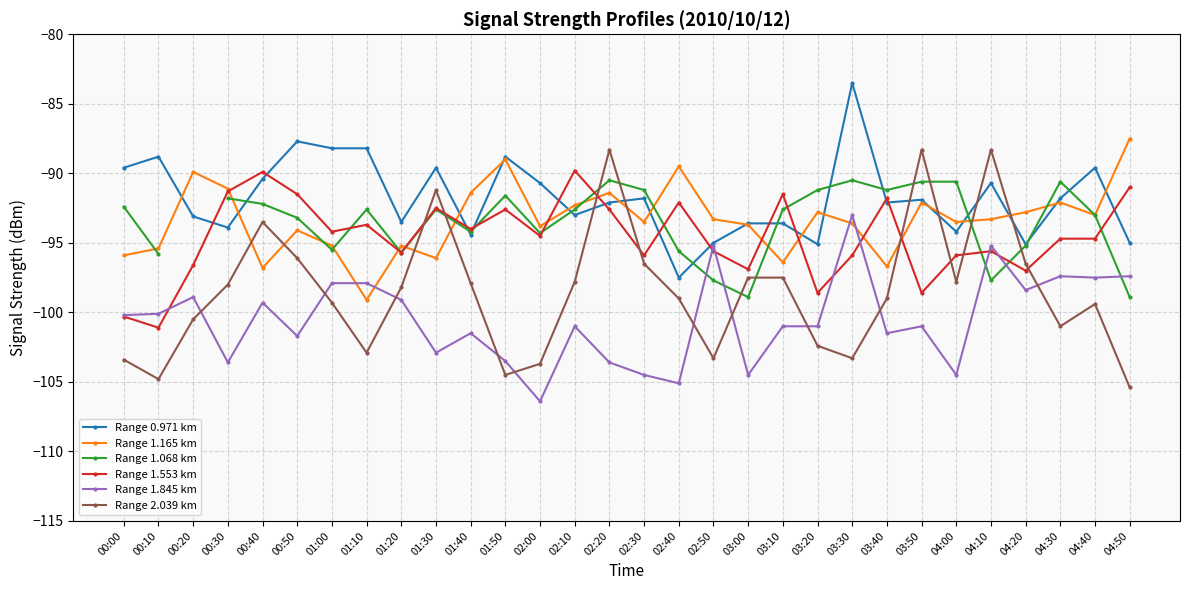

Which label corresponds to the smallest value in the chart?

02:00